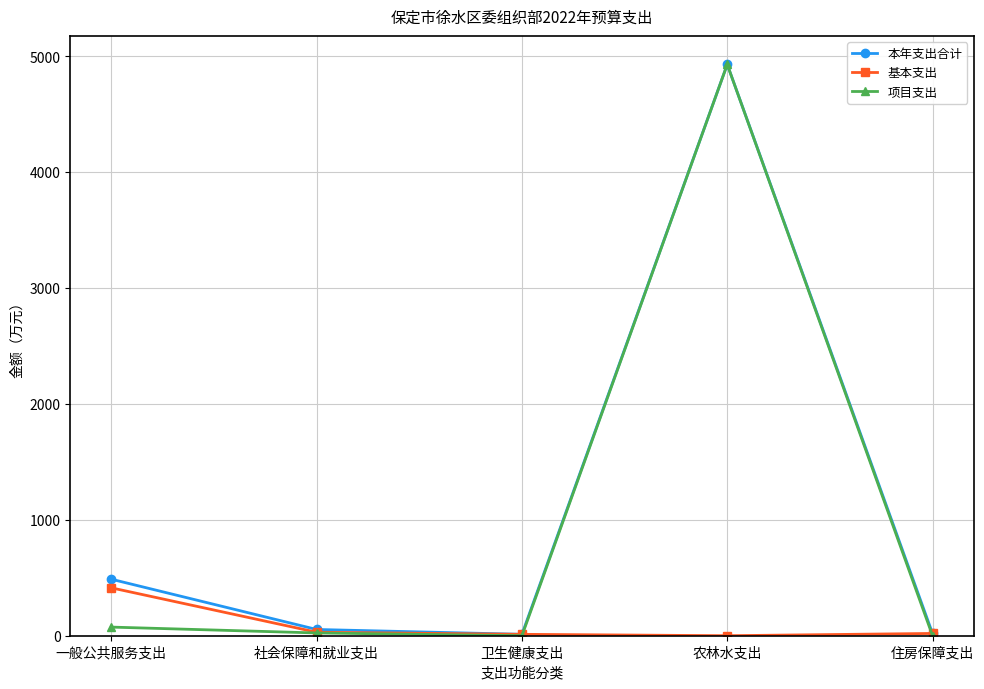

What is the difference between the second highest and second lowest values in the 项目支出 series?

74.4